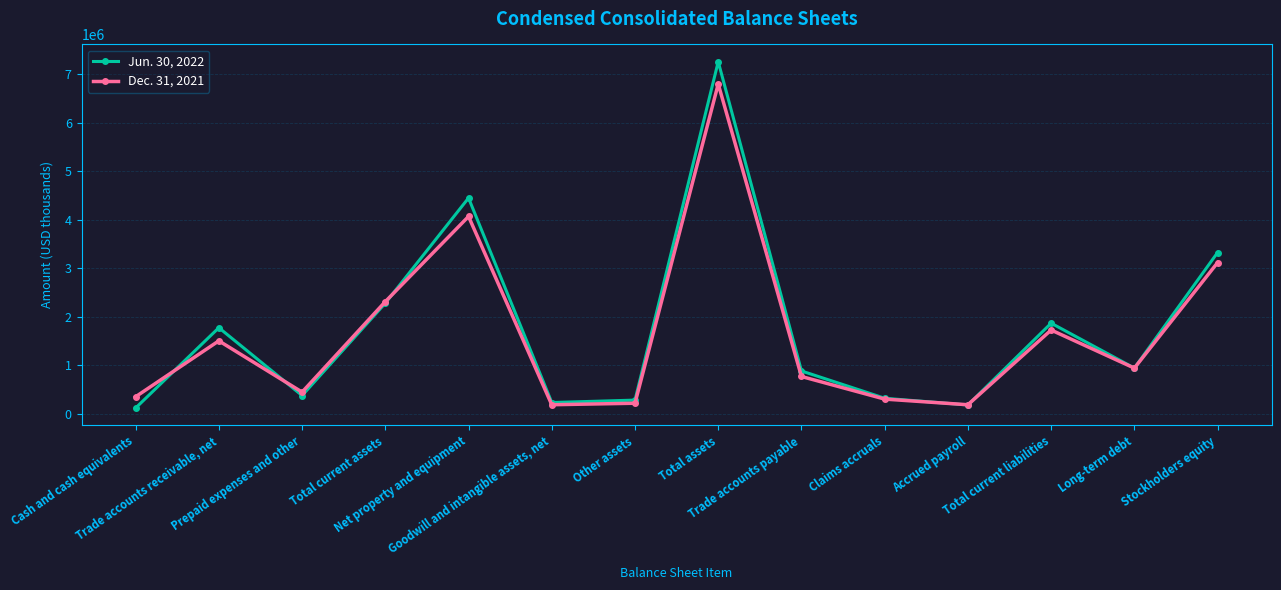

At which category is the sum across all series the highest?

Total assets